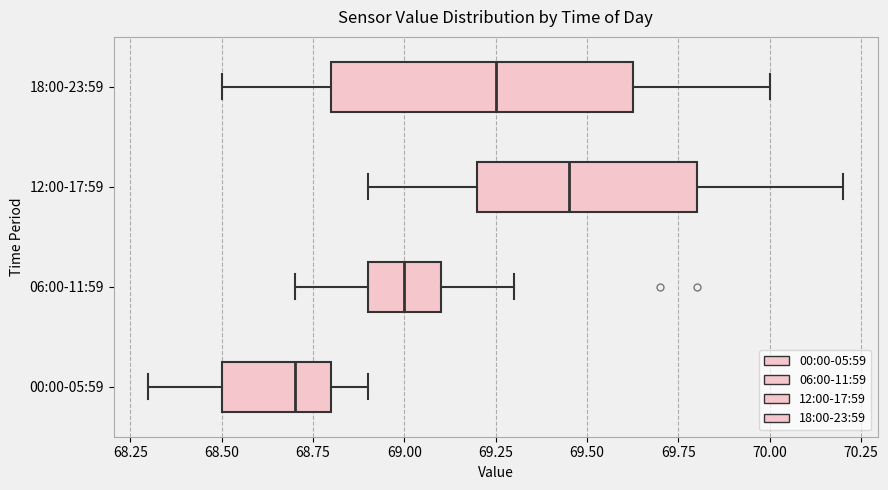

Where is the right edge of the box for 06:00-11:59 on the x-axis? The values are not printed on the chart, so give them approximately, as read against the axis.

69.10